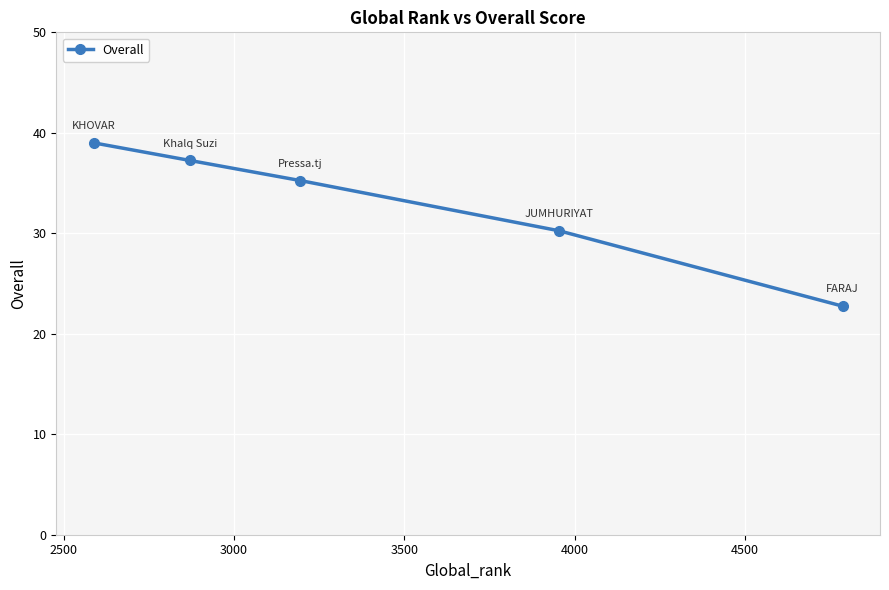

What is the minimum value shown in the chart?

22.8